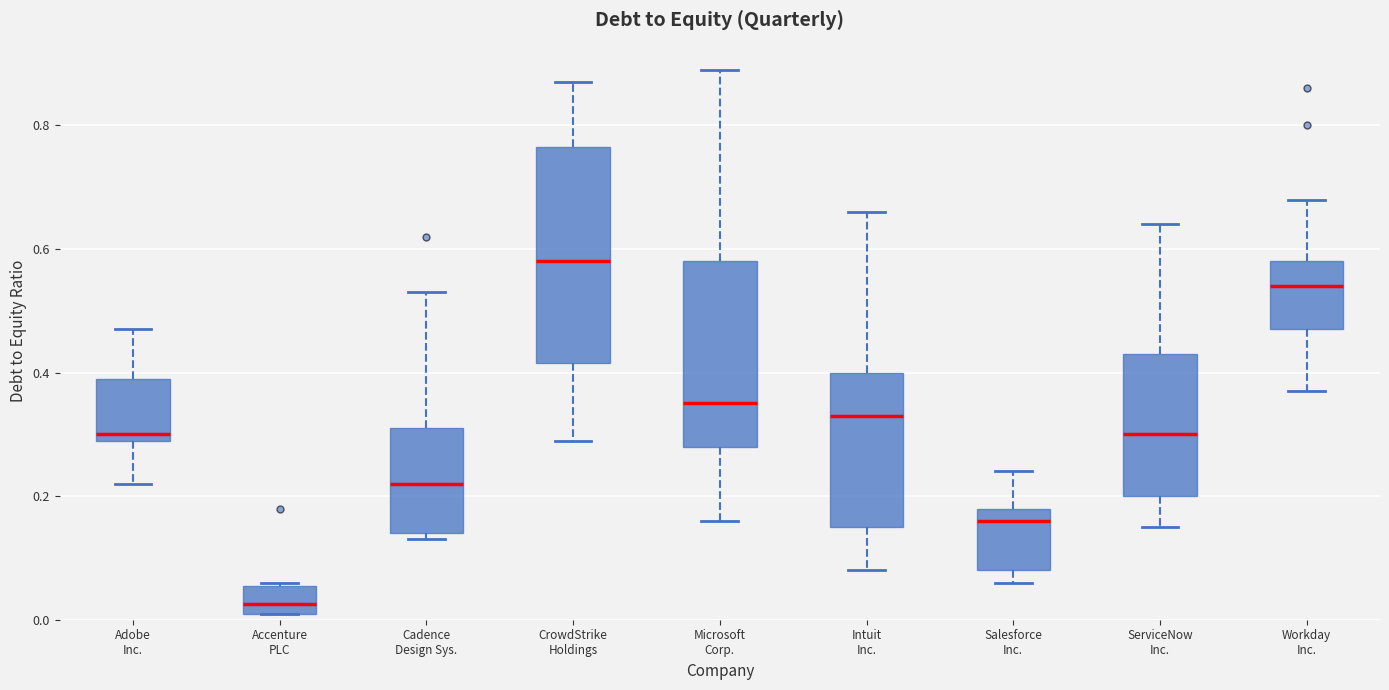

Comparing the boxes themselves (not the whiskers), which one is the tallest?

CrowdStrike Holdings